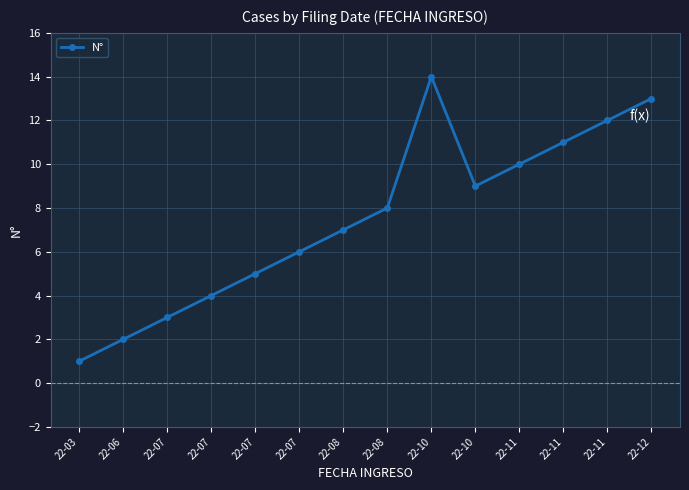

What is the maximum value shown in the chart?

14